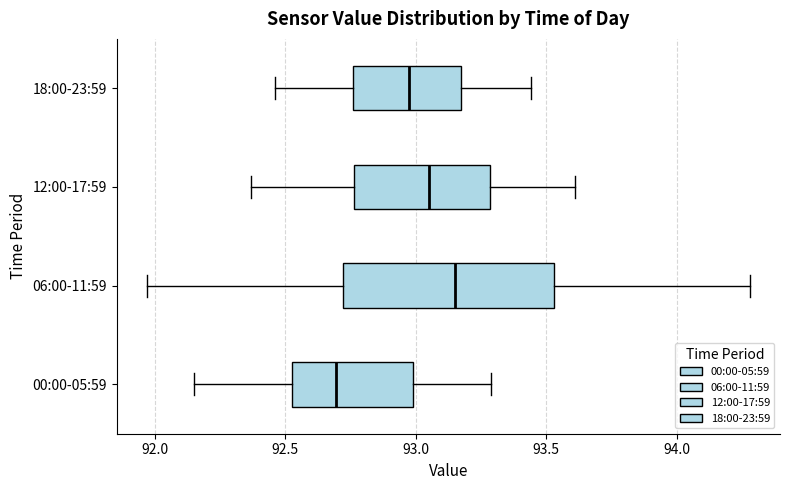

Reading bottom to top, transcribe this box plot: for each box, give where its median line is, the range the box spans, and where its two whiskers end, as read against the x-axis. The values are not printed on the chart, so give them approximately, as read against the axis.

00:00-05:59: median 92.70, box 92.55 to 93.00, whiskers 92.15 to 93.30
06:00-11:59: median 93.15, box 92.70 to 93.55, whiskers 91.95 to 94.30
12:00-17:59: median 93.05, box 92.75 to 93.30, whiskers 92.35 to 93.60
18:00-23:59: median 93.00, box 92.75 to 93.20, whiskers 92.45 to 93.45